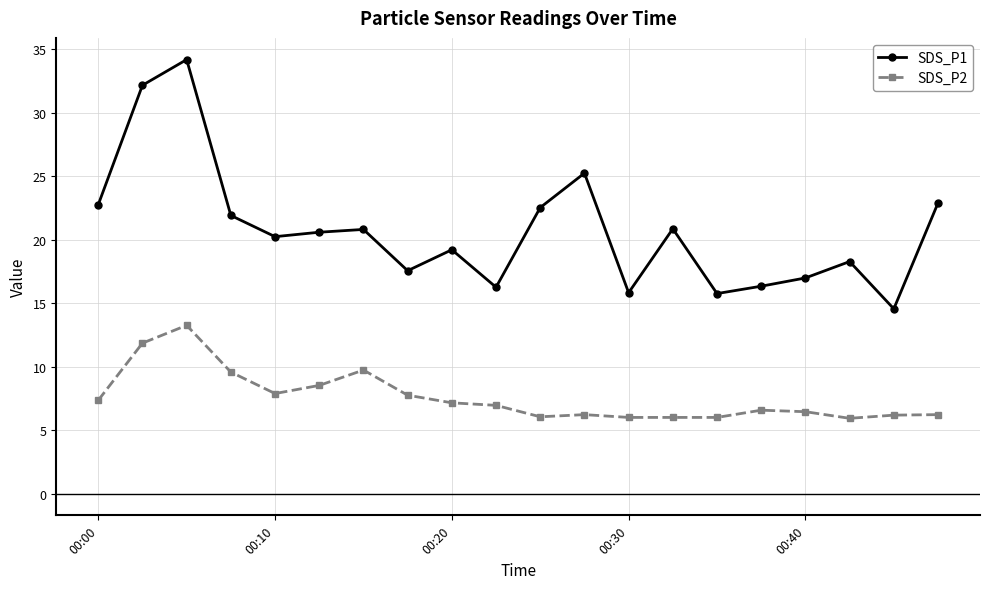

What is the value of the SDS_P2 point at the 4th from the left?

9.6